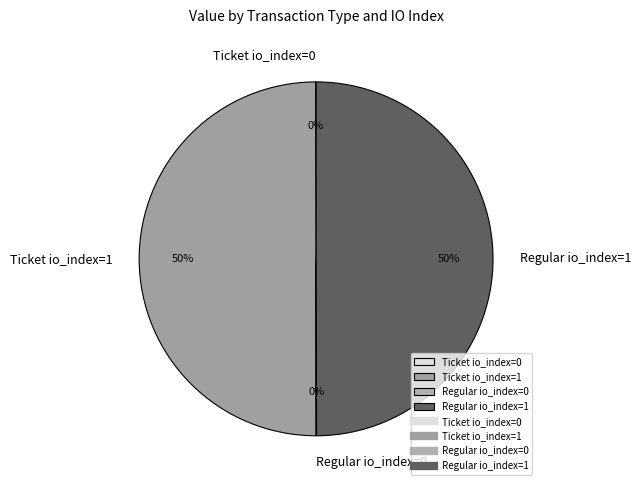

To the nearest percent, what portion does Ticket io_index=1 represent?

50%